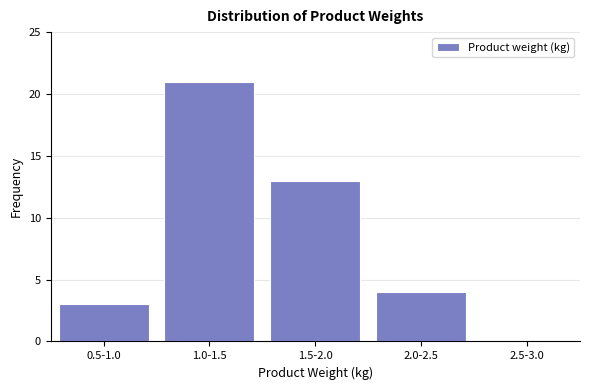

Reading left to right, extract all data points from this chart.

0.5-1.0=3	1.0-1.5=21	1.5-2.0=13	2.0-2.5=4	2.5-3.0=0